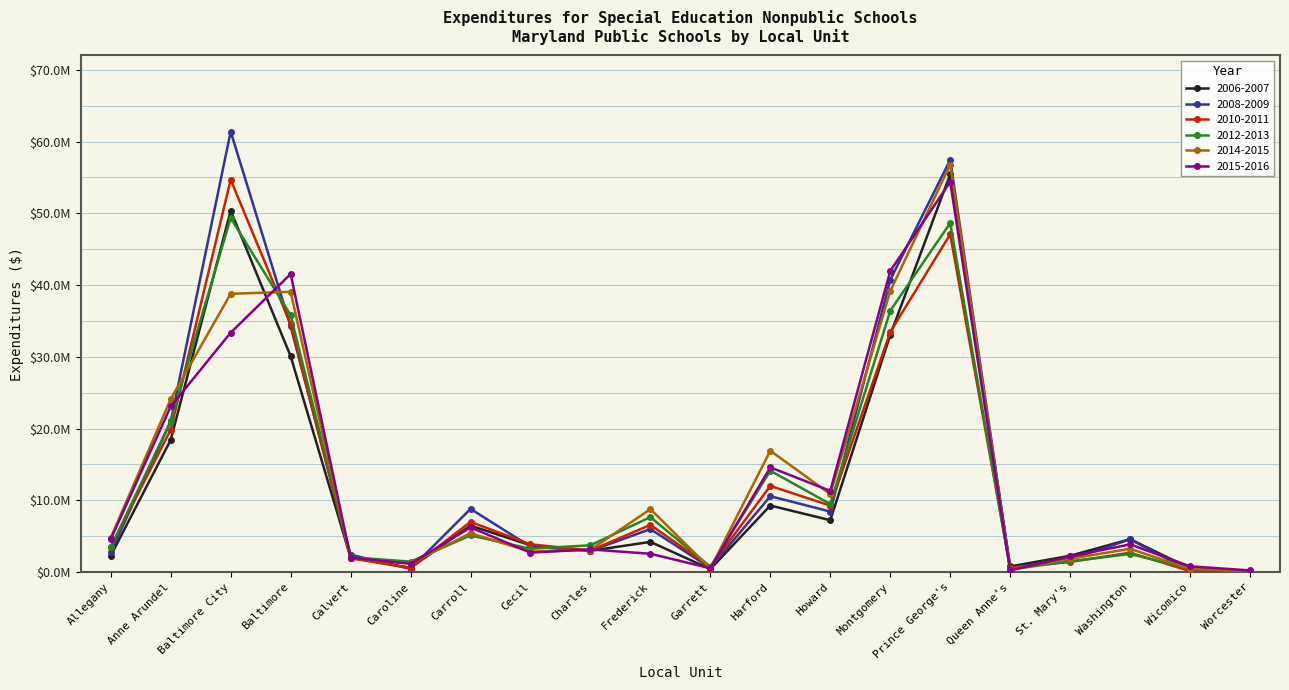

At which label does 2008-2009 first exceed 4560296?

Anne Arundel